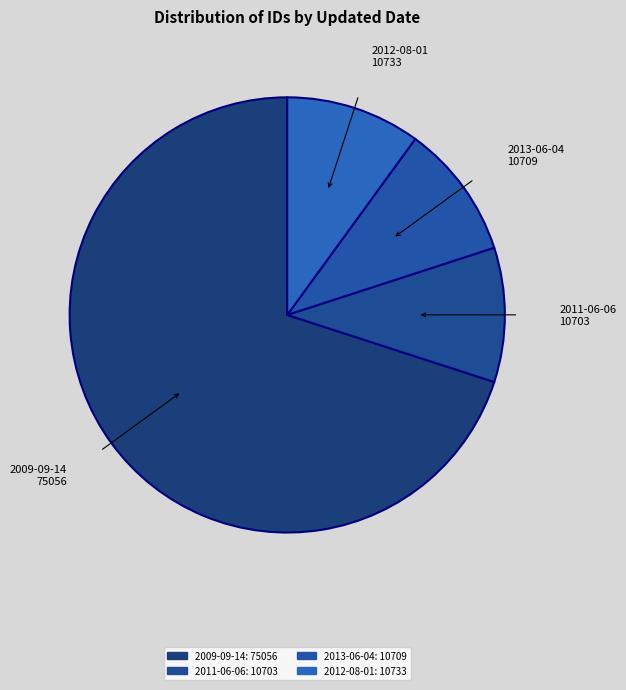

Is it true that 2012-08-01 10733 is 10% of the pie?

True